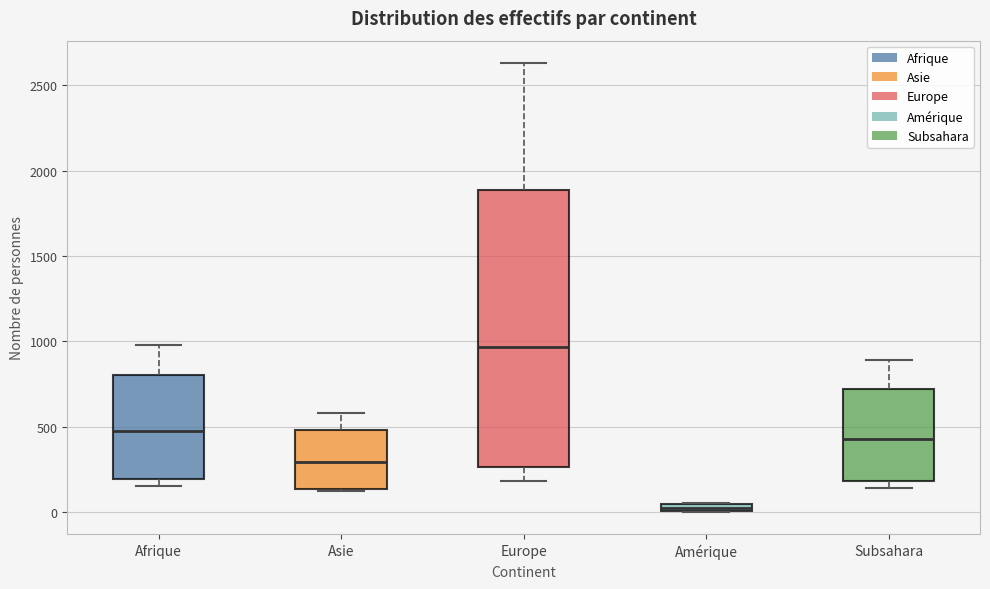

Comparing the boxes themselves (not the whiskers), which one is the tallest?

Europe